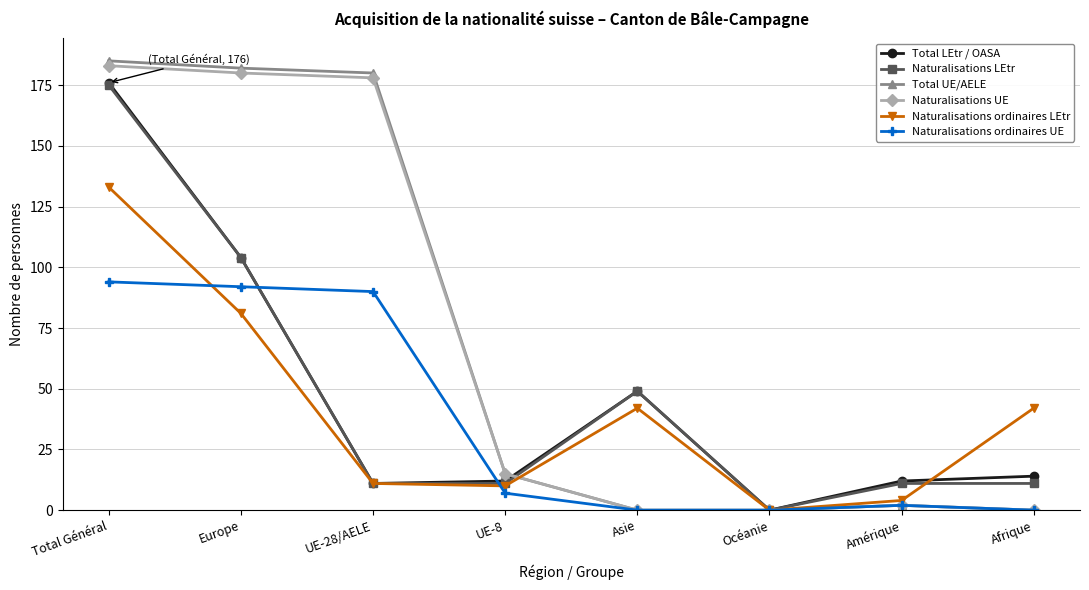

Is the value of Naturalisations ordinaires UE at Amérique greater than the value of Naturalisations ordinaires LEtr at Afrique?

No